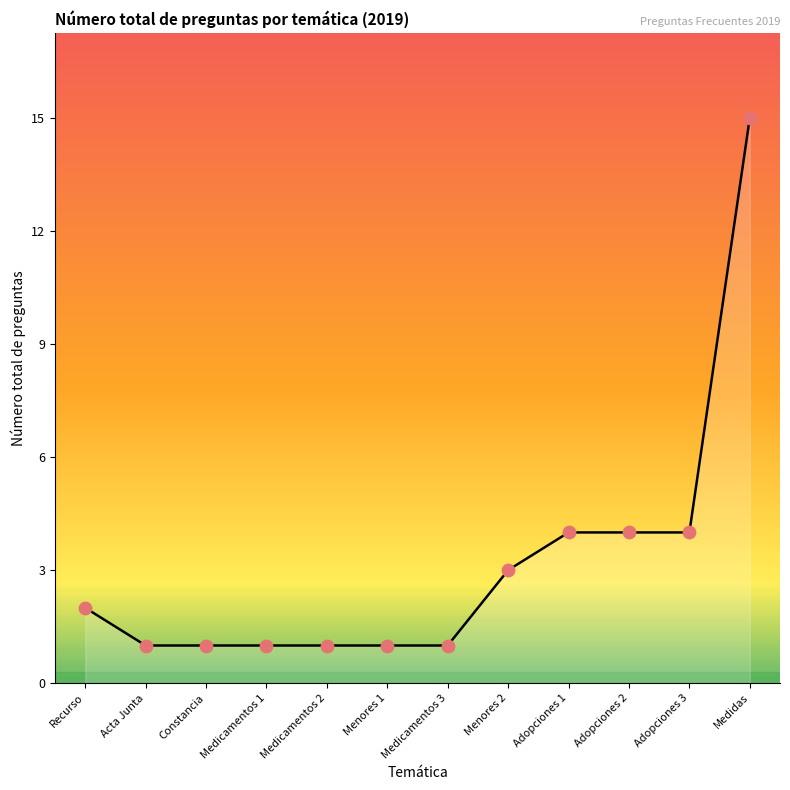

What is the change in value from Menores 2 to Adopciones 3?

+1